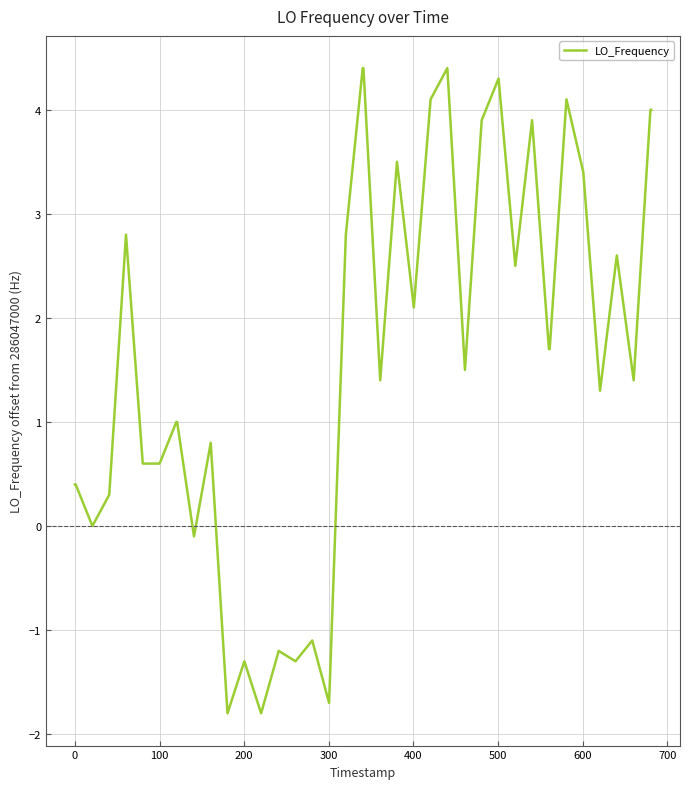

What is the maximum value shown in the chart?

4.4